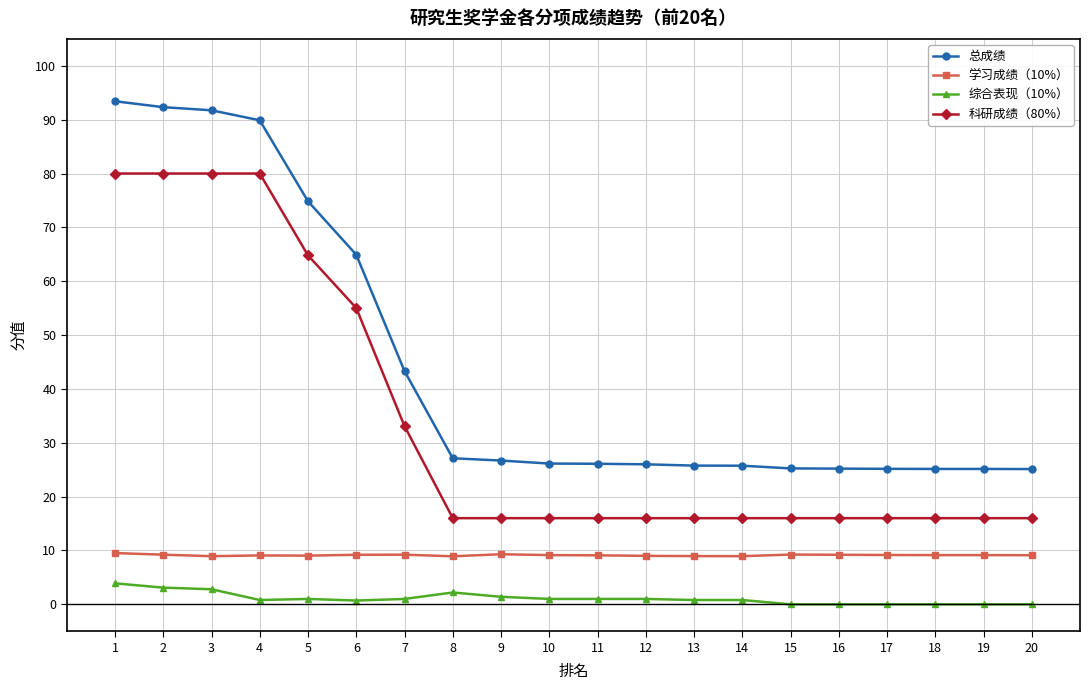

How many lines are shown in the chart?

4